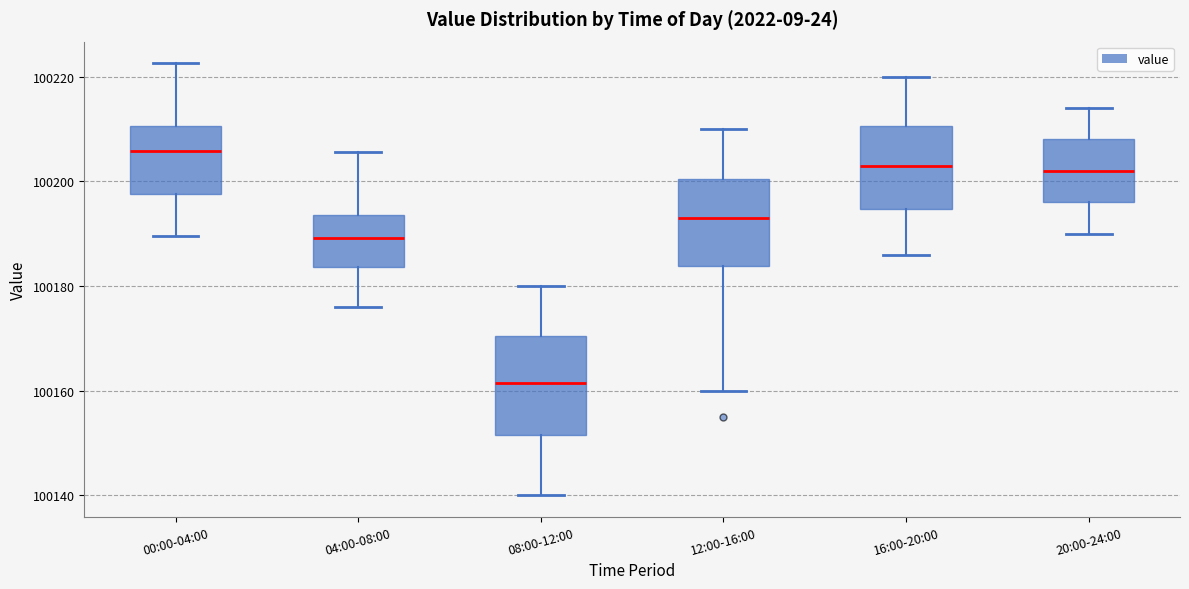

Reading left to right, read every box against the y-axis: the position of its median line, the range the box covers, and the ends of its whiskers. The values are not printed on the chart, so give them approximately, as read against the axis.

00:00-04:00: median 100206, box 100198 to 100210, whiskers 100190 to 100222
04:00-08:00: median 100190, box 100184 to 100194, whiskers 100176 to 100206
08:00-12:00: median 100162, box 100152 to 100170, whiskers 100140 to 100180
12:00-16:00: median 100194, box 100184 to 100200, whiskers 100160 to 100210
16:00-20:00: median 100204, box 100194 to 100210, whiskers 100186 to 100220
20:00-24:00: median 100202, box 100196 to 100208, whiskers 100190 to 100214